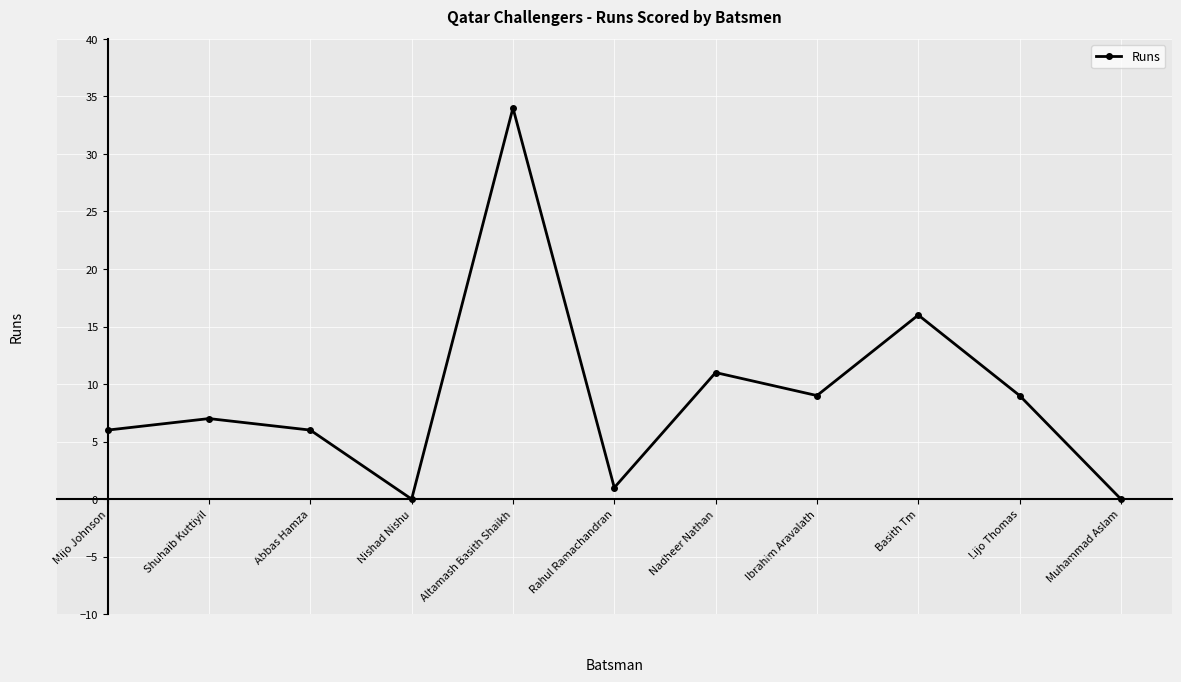

True or false: the data shows 7 at Nadheer Nathan.

False